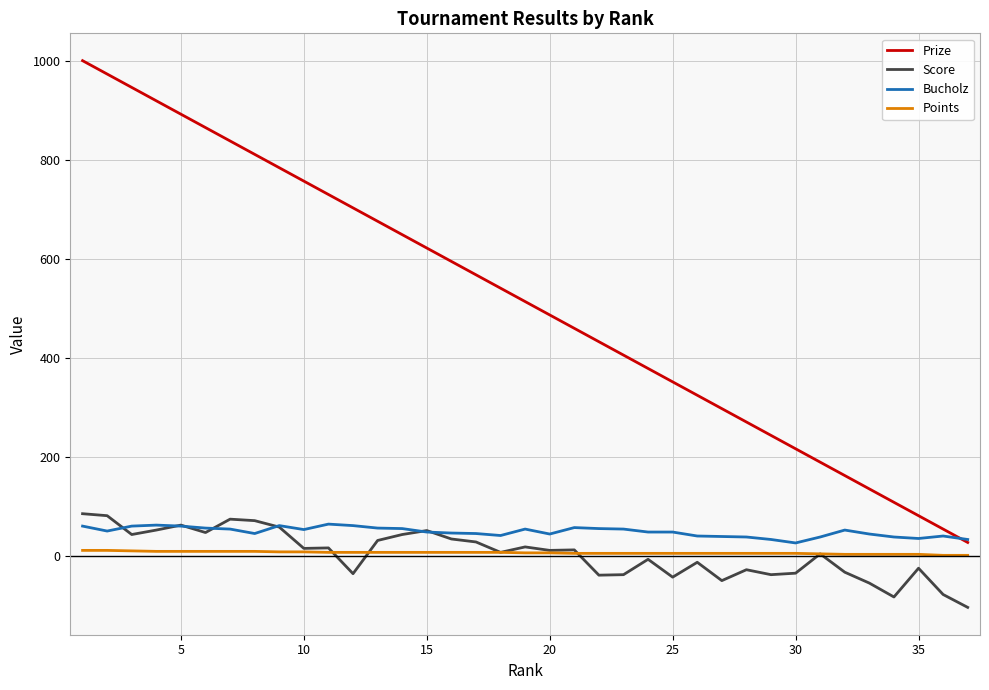

How many distinct data groups are displayed?

4